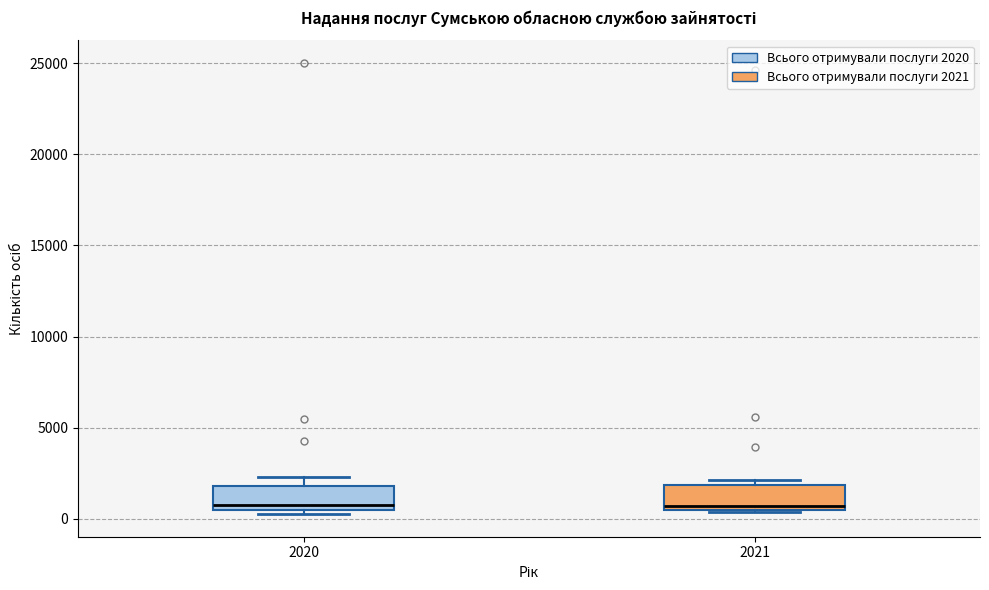

Where is the lower edge of the box at x = 2020 on the y-axis? The values are not printed on the chart, so give them approximately, as read against the axis.

500